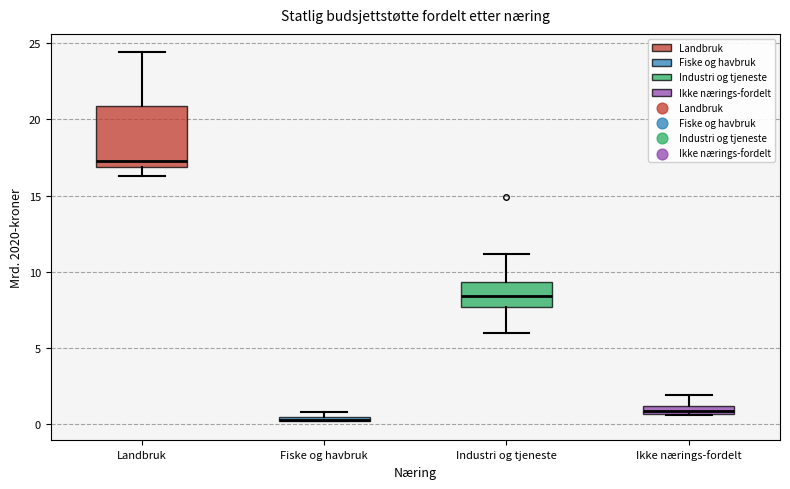

Where is the upper edge of the box for Fiske og havbruk on the y-axis? The values are not printed on the chart, so give them approximately, as read against the axis.

0.5